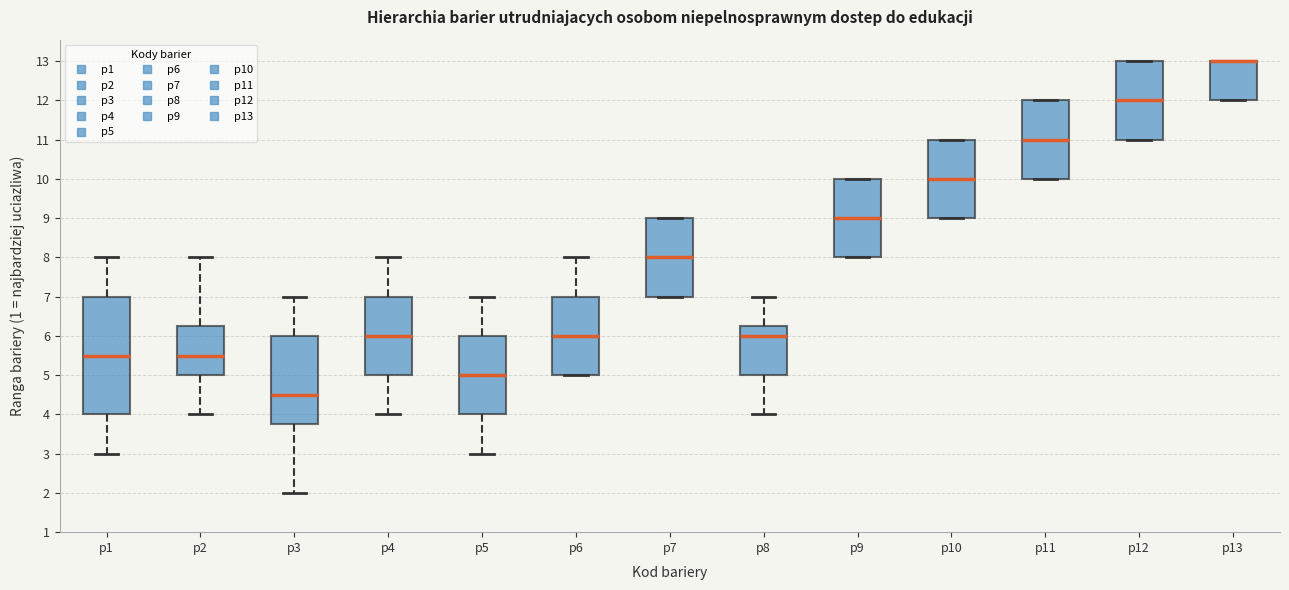

Reading left to right, transcribe this box plot: for each box, give where its median line is, the range the box spans, and where its two whiskers end, as read against the y-axis. The values are not printed on the chart, so give them approximately, as read against the axis.

p1: median 5.5, box 4.0 to 7.0, whiskers 3.0 to 8.0
p2: median 5.5, box 5.0 to 6.3, whiskers 4.0 to 8.0
p3: median 4.5, box 3.8 to 6.0, whiskers 2.0 to 7.0
p4: median 6.0, box 5.0 to 7.0, whiskers 4.0 to 8.0
p5: median 5.0, box 4.0 to 6.0, whiskers 3.0 to 7.0
p6: median 6.0, box 5.0 to 7.0, whiskers 5.0 to 8.0
p7: median 8.0, box 7.0 to 9.0, whiskers 7.0 to 9.0
p8: median 6.0, box 5.0 to 6.3, whiskers 4.0 to 7.0
p9: median 9.0, box 8.0 to 10.0, whiskers 8.0 to 10.0
p10: median 10.0, box 9.0 to 11.0, whiskers 9.0 to 11.0
p11: median 11.0, box 10.0 to 12.0, whiskers 10.0 to 12.0
p12: median 12.0, box 11.0 to 13.0, whiskers 11.0 to 13.0
p13: median 13.0 (drawn on the box's upper edge), box 12.0 to 13.0, whiskers 12.0 to 13.0